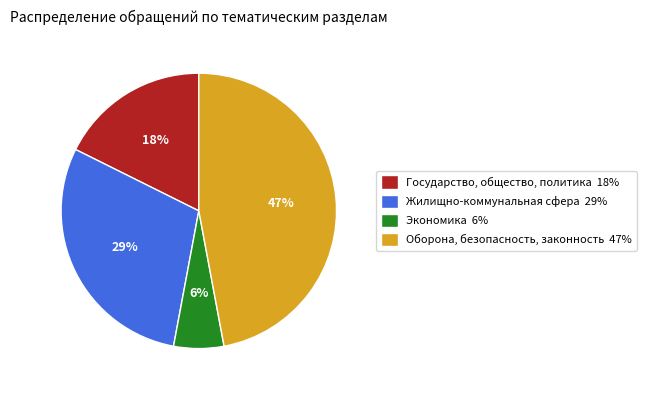

True or false: Жилищно-коммунальная сфера accounts for 16% of the total.

False